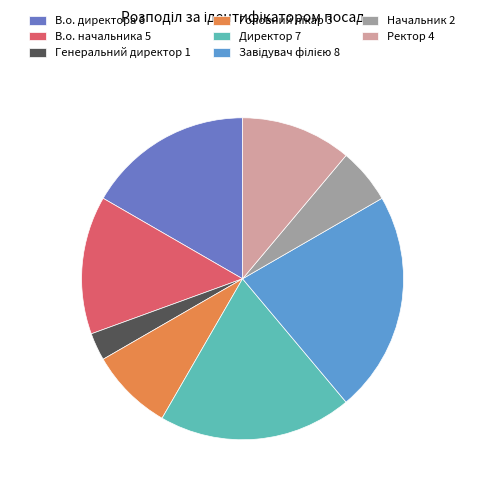

Is there a majority slice in this chart?

No